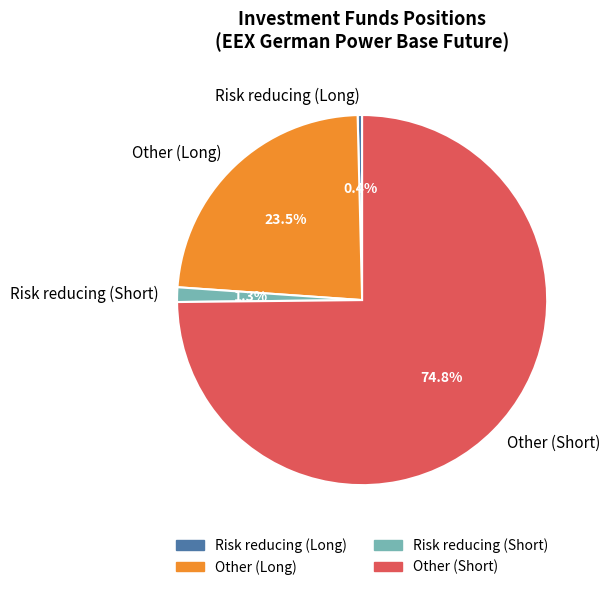

What is the largest slice in the pie chart?

Other (Short)